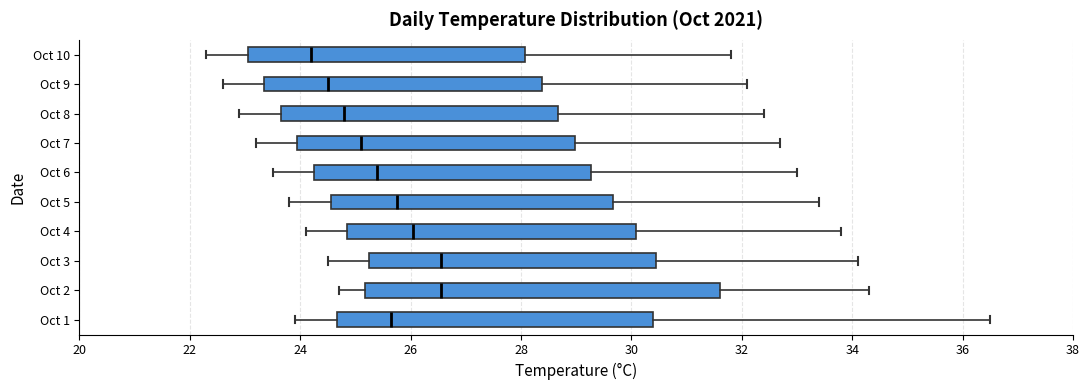

Comparing the boxes themselves (not the whiskers), which one is the widest?

Oct 2